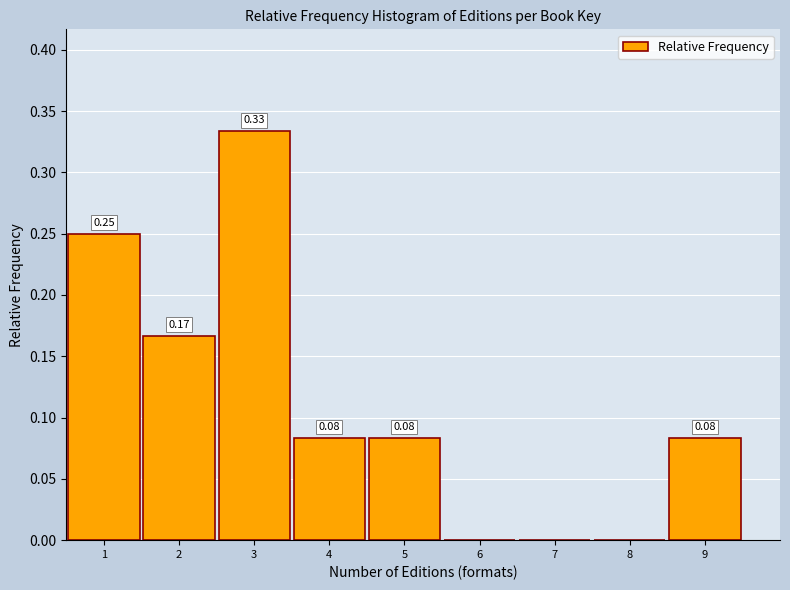

Which range on the x-axis has the tallest bar?

2.5 to 3.5